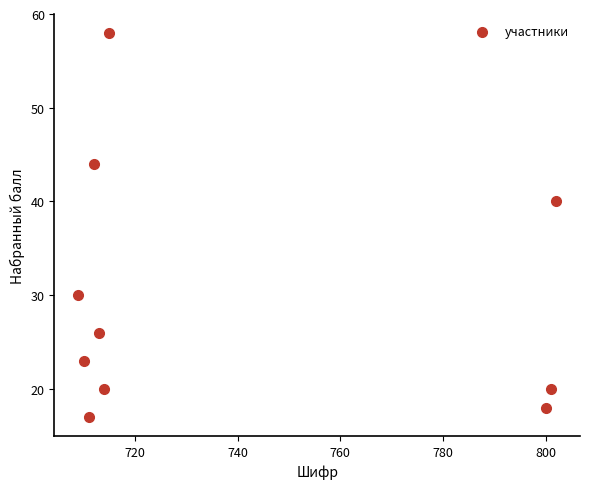

What Y value in the scatter plot is closest to 37?

40